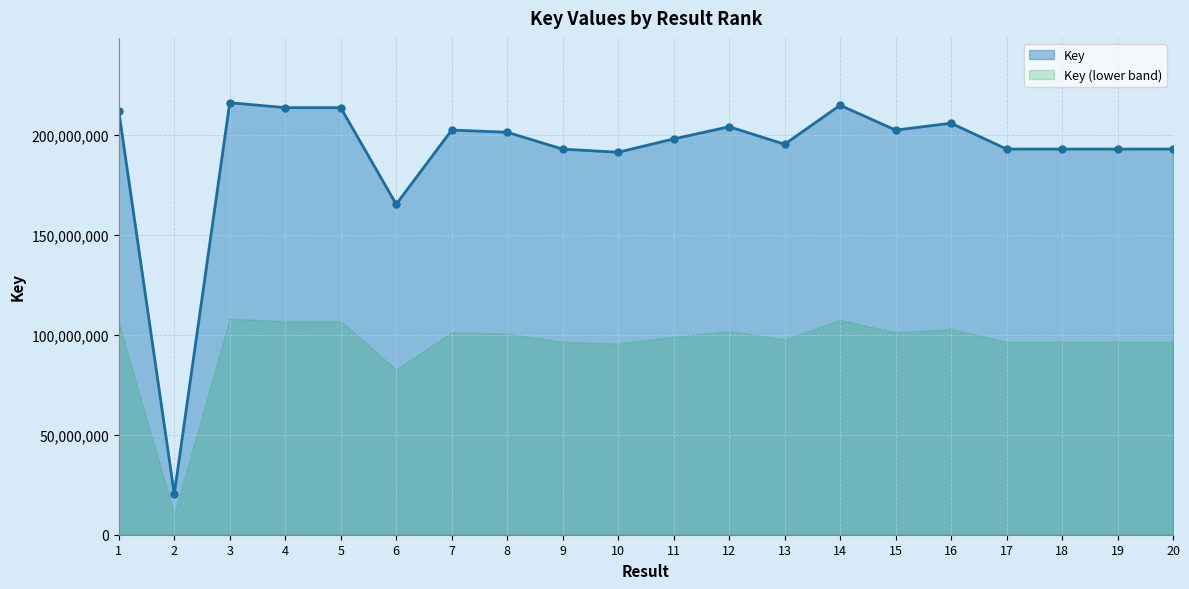

True or false: the data shows 205703535 at 16.

True